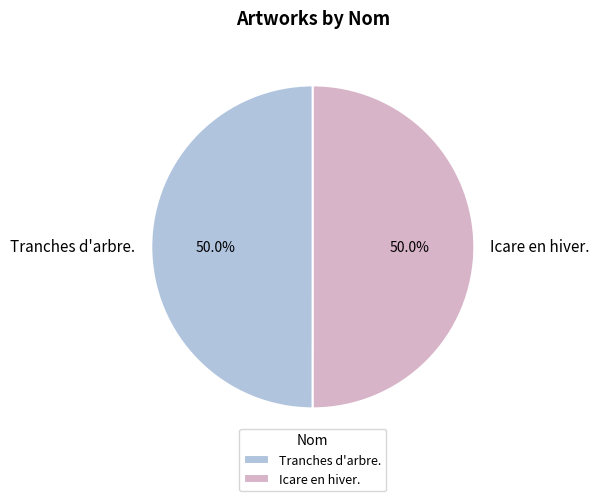

Do Tranches d'arbre. and Icare en hiver. together represent more than half of the pie?

Yes